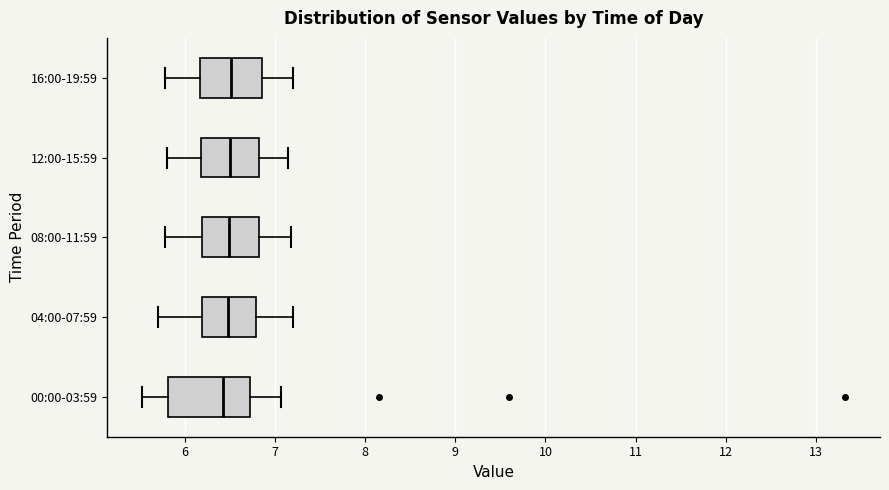

Reading bottom to top, transcribe this box plot: for each box, give where its median line is, the range the box spans, and where its two whiskers end, as read against the x-axis. The values are not printed on the chart, so give them approximately, as read against the axis.

00:00-03:59: median 6.4, box 5.8 to 6.7, whiskers 5.5 to 7.1
04:00-07:59: median 6.5, box 6.2 to 6.8, whiskers 5.7 to 7.2
08:00-11:59: median 6.5, box 6.2 to 6.8, whiskers 5.8 to 7.2
12:00-15:59: median 6.5, box 6.2 to 6.8, whiskers 5.8 to 7.2
16:00-19:59: median 6.5, box 6.2 to 6.9, whiskers 5.8 to 7.2